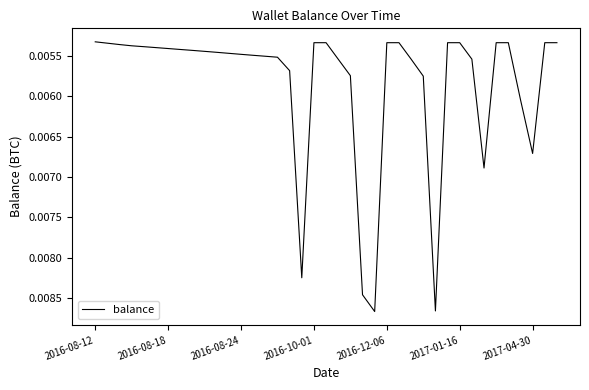

At which label is the value closest to 0?

2016-08-12